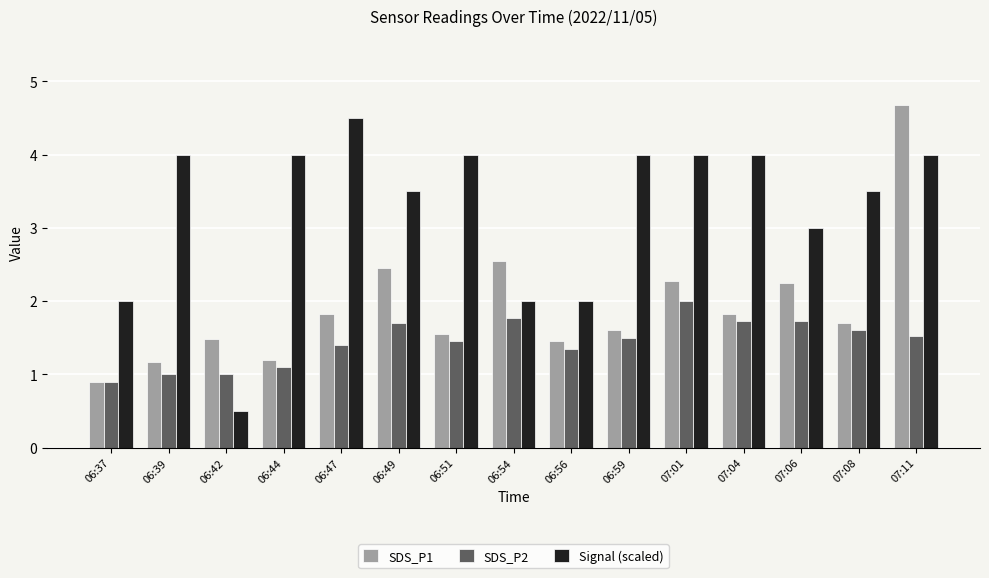

List the series in order of their overall mean, lowest first.

SDS_P2, SDS_P1, Signal (scaled)